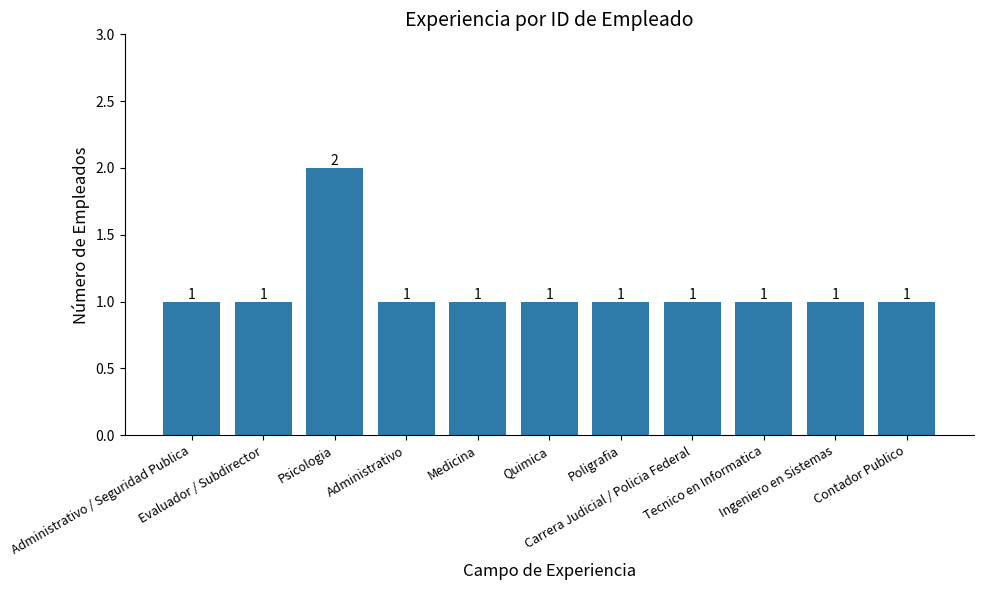

Does the chart contain any negative values?

No